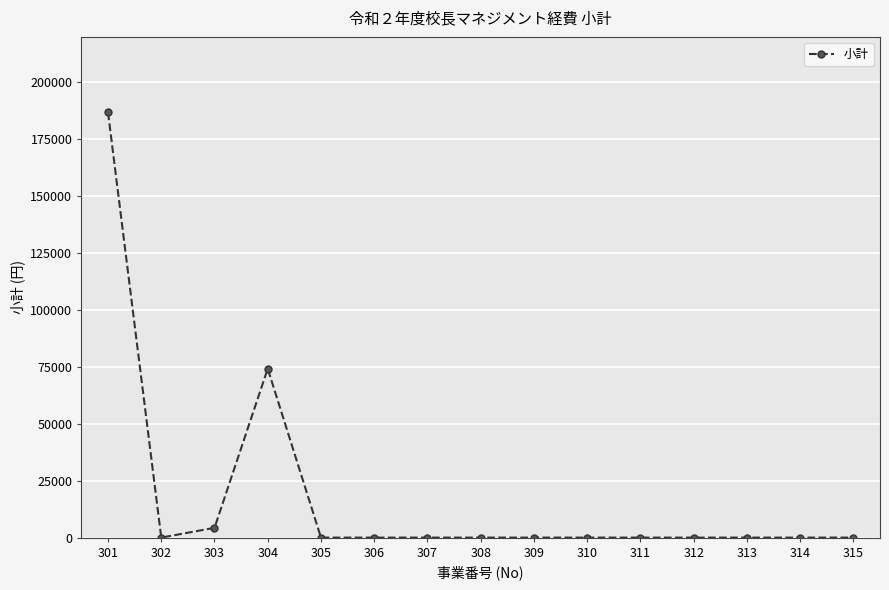

What is the difference between the maximum and second lowest values?

186780